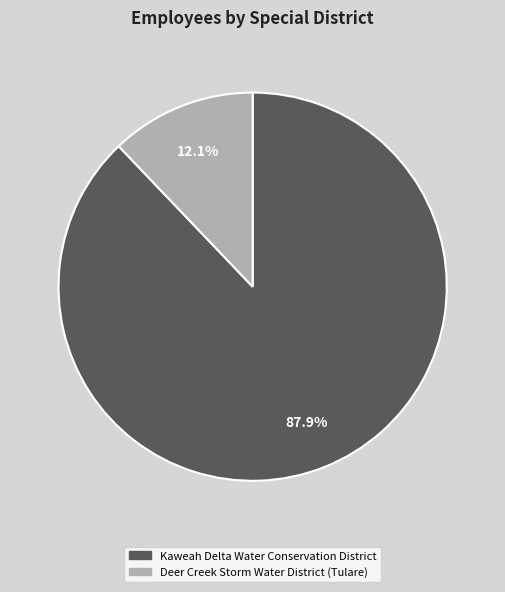

How many segments does this pie chart have?

2